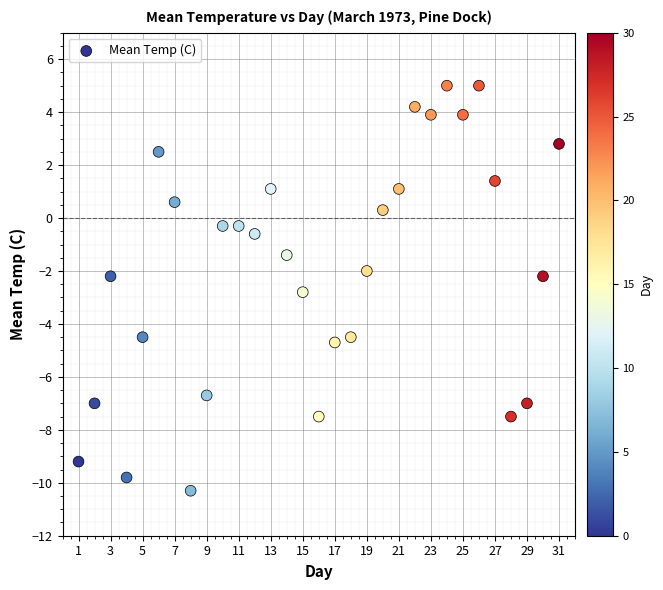

What is the range of Y values (max minus min)?

15.3